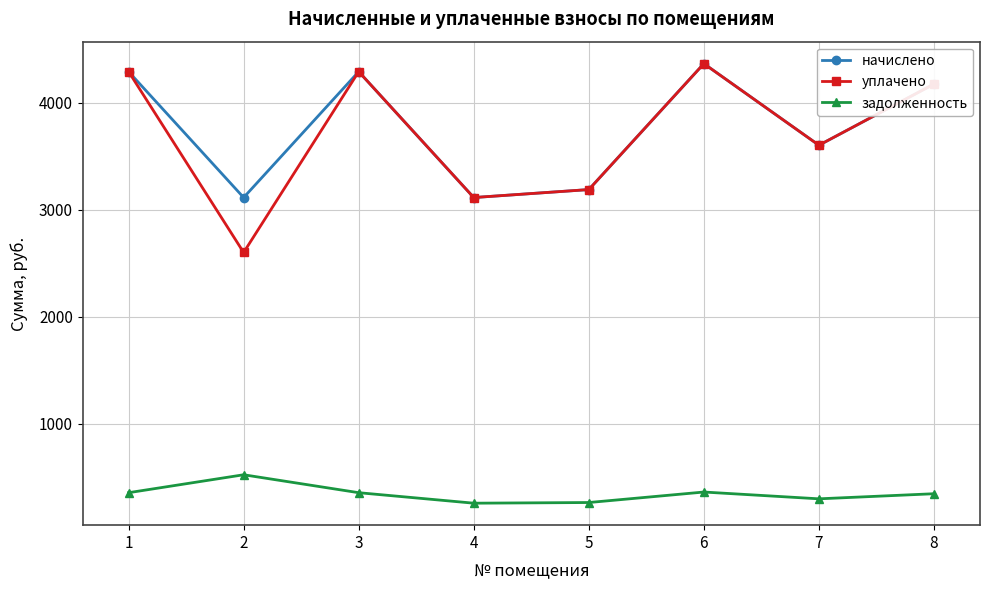

True or false: уплачено and задолженность intersect in this chart.

False